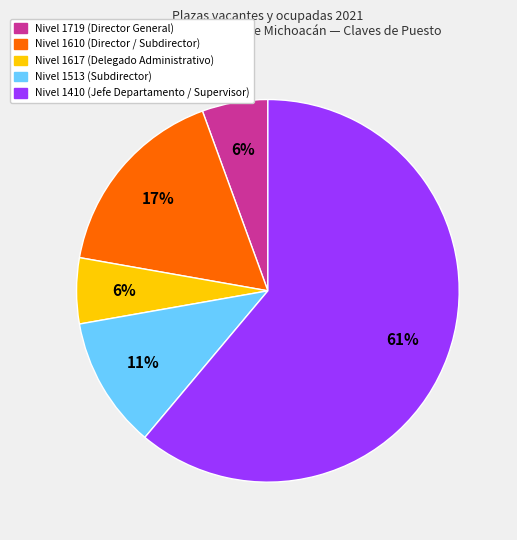

How many segments does this pie chart have?

5